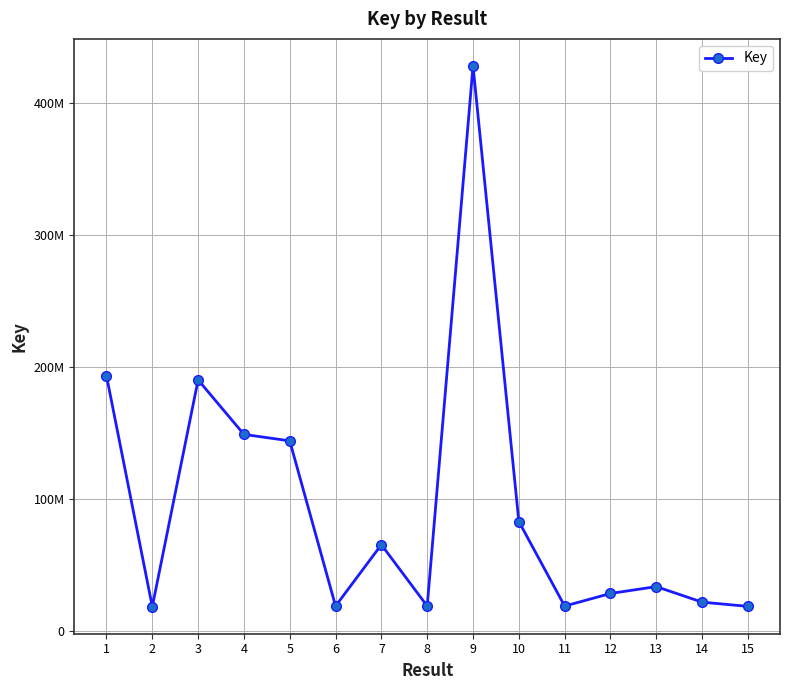

Does the chart have visible grid lines?

Yes